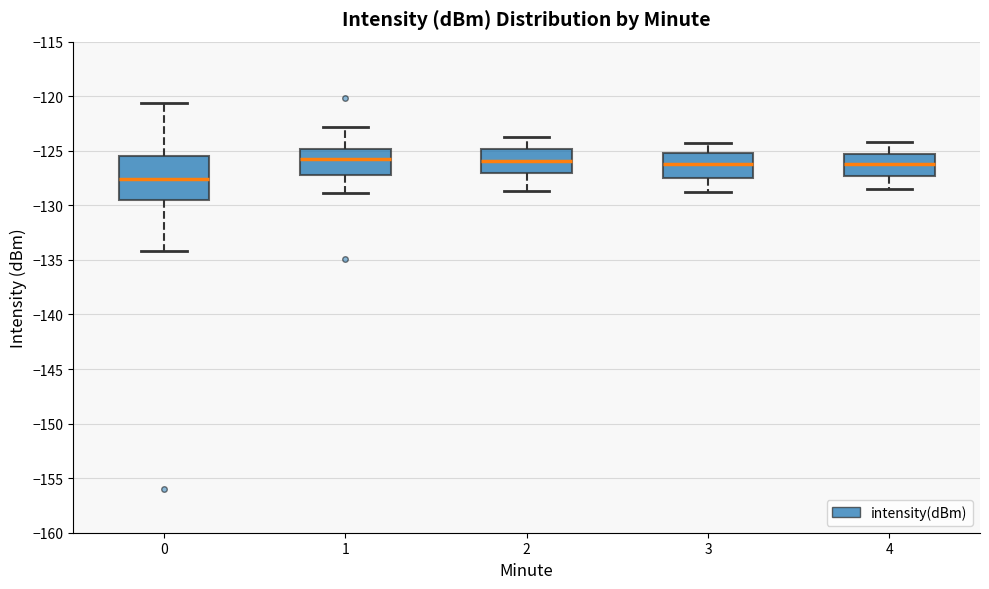

Reading left to right, transcribe this box plot: for each box, give where its median line is, the range the box spans, and where its two whiskers end, as read against the y-axis. The values are not printed on the chart, so give them approximately, as read against the axis.

0: median -127.5, box -129.5 to -125.5, whiskers -134.0 to -120.5
1: median -126.0, box -127.0 to -125.0, whiskers -129.0 to -123.0
2: median -126.0, box -127.0 to -125.0, whiskers -128.5 to -123.5
3: median -126.0, box -127.5 to -125.0, whiskers -129.0 to -124.5
4: median -126.0, box -127.5 to -125.5, whiskers -128.5 to -124.0